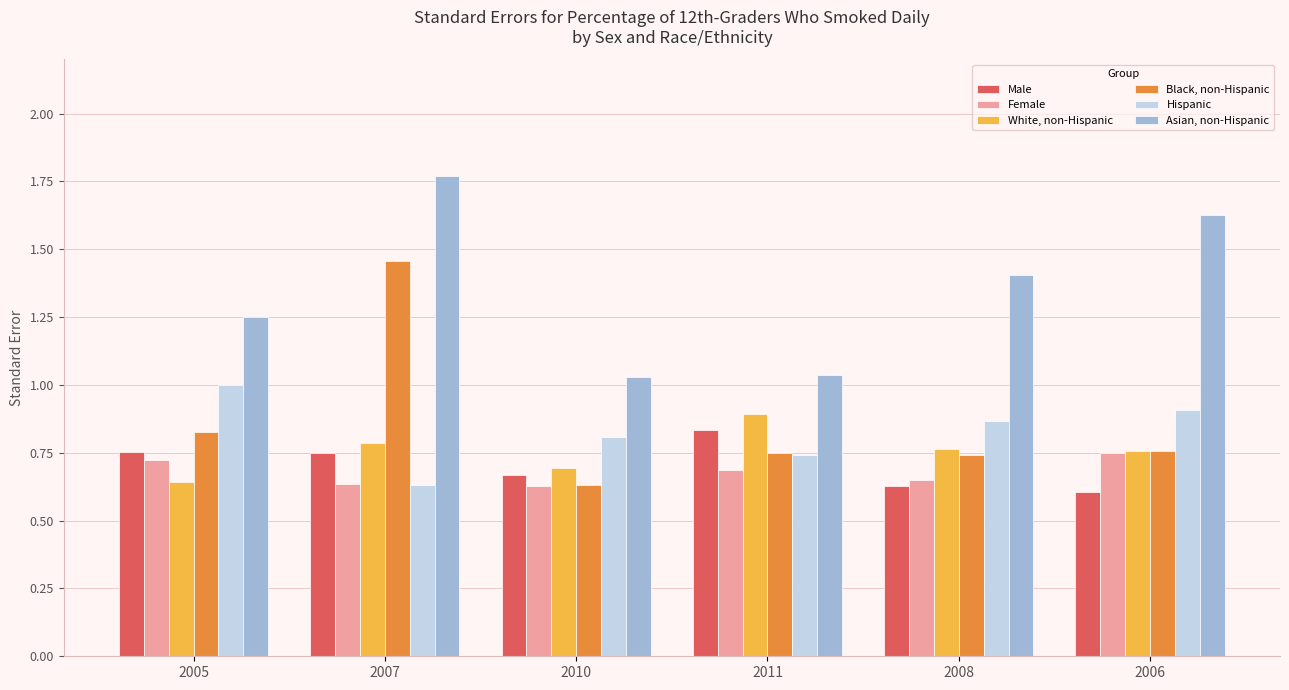

Rank the series by their maximum value, from highest to lowest.

Asian, non-Hispanic, Black, non-Hispanic, Hispanic, White, non-Hispanic, Male, Female